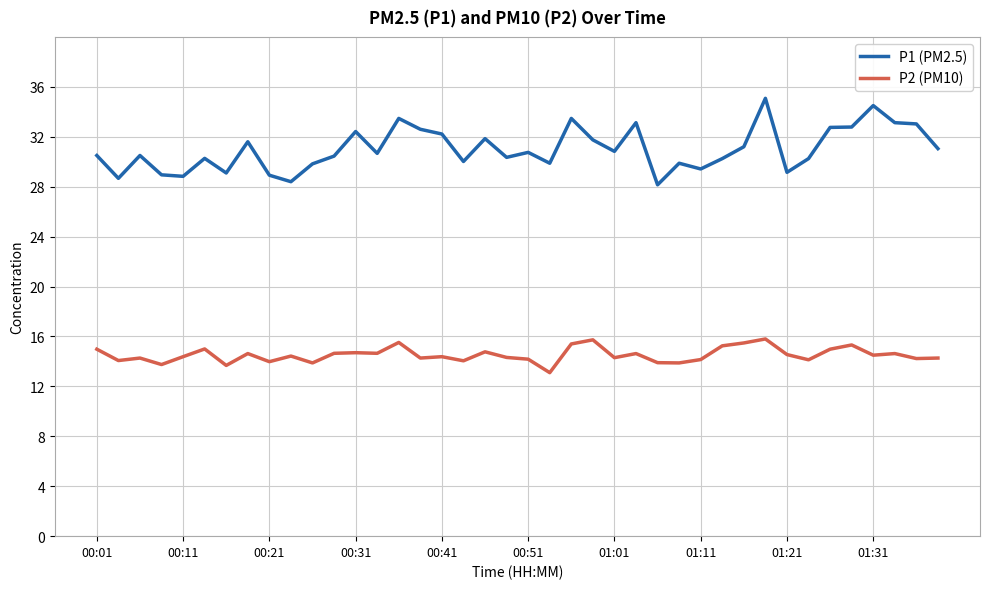

Rank the series by their maximum value, from highest to lowest.

P1 (PM2.5), P2 (PM10)